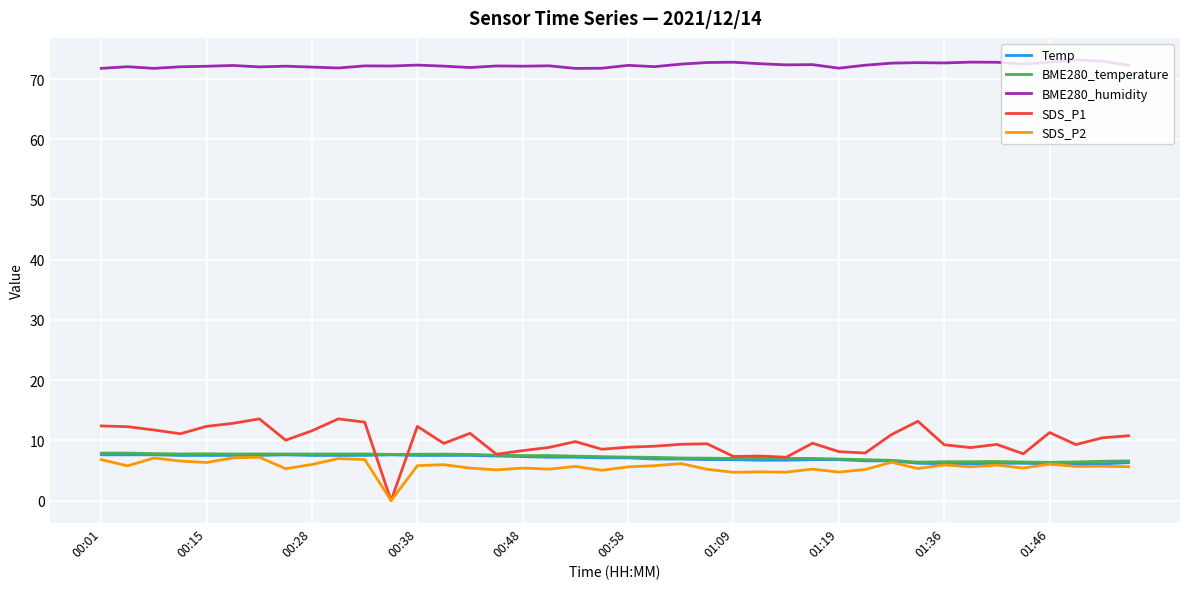

What is the maximum value for SDS_P1?

13.6